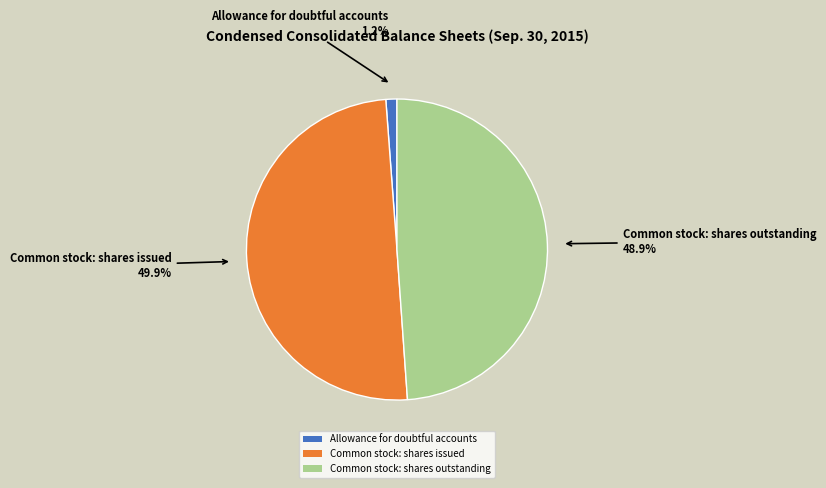

Does Common stock: shares outstanding represent more than half of the total?

No